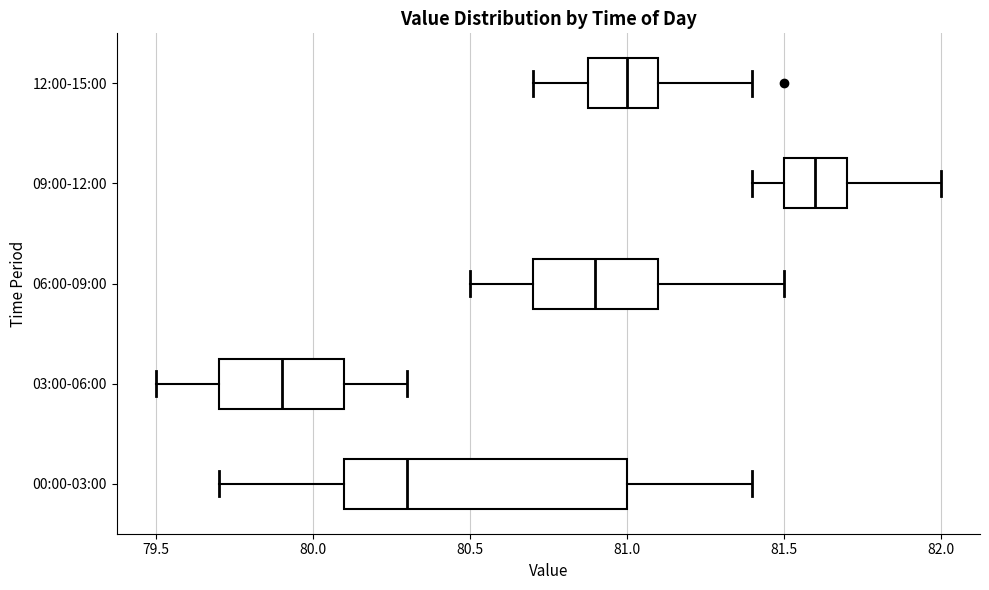

Reading bottom to top, transcribe this box plot: for each box, give where its median line is, the range the box spans, and where its two whiskers end, as read against the x-axis. The values are not printed on the chart, so give them approximately, as read against the axis.

00:00-03:00: median 80.3, box 80.1 to 81.0, whiskers 79.7 to 81.4
03:00-06:00: median 79.9, box 79.7 to 80.1, whiskers 79.5 to 80.3
06:00-09:00: median 80.9, box 80.7 to 81.1, whiskers 80.5 to 81.5
09:00-12:00: median 81.6, box 81.5 to 81.7, whiskers 81.4 to 82.0
12:00-15:00: median 81.0, box 80.9 to 81.1, whiskers 80.7 to 81.4